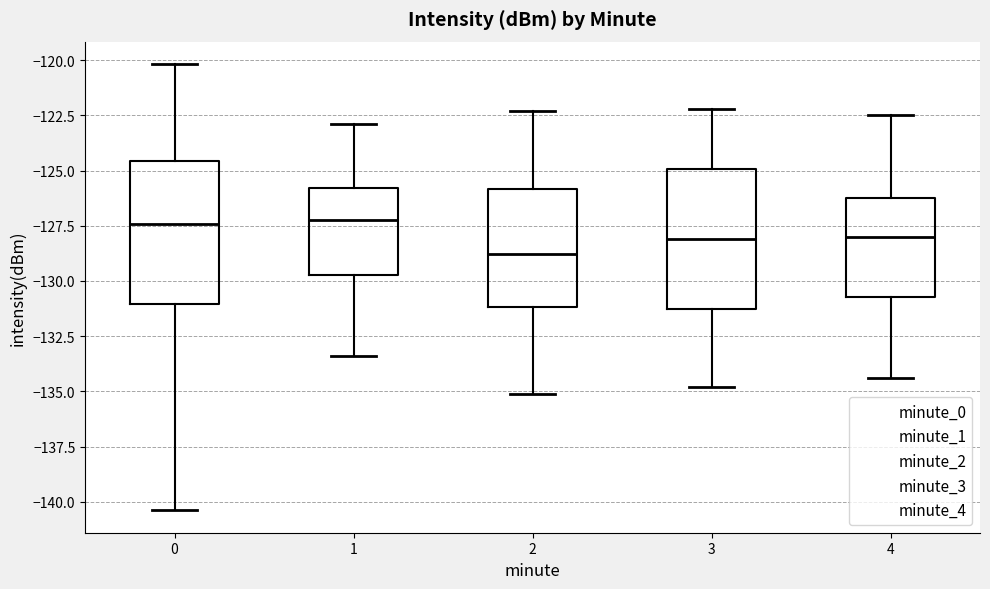

Where is the upper edge of the box at x = 2 on the y-axis? The values are not printed on the chart, so give them approximately, as read against the axis.

-126.0